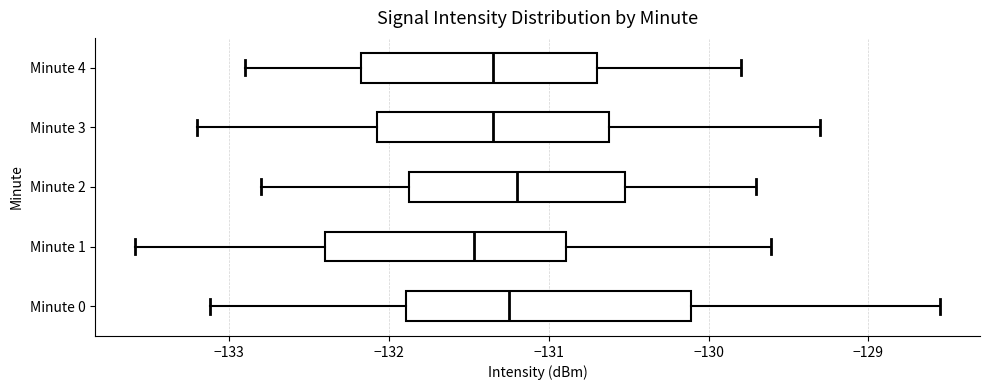

Reading bottom to top, transcribe this box plot: for each box, give where its median line is, the range the box spans, and where its two whiskers end, as read against the x-axis. The values are not printed on the chart, so give them approximately, as read against the axis.

Minute 0: median -131.2, box -131.9 to -130.1, whiskers -133.1 to -128.6
Minute 1: median -131.5, box -132.4 to -130.9, whiskers -133.6 to -129.6
Minute 2: median -131.2, box -131.9 to -130.5, whiskers -132.8 to -129.7
Minute 3: median -131.3, box -132.1 to -130.6, whiskers -133.2 to -129.3
Minute 4: median -131.3, box -132.2 to -130.7, whiskers -132.9 to -129.8